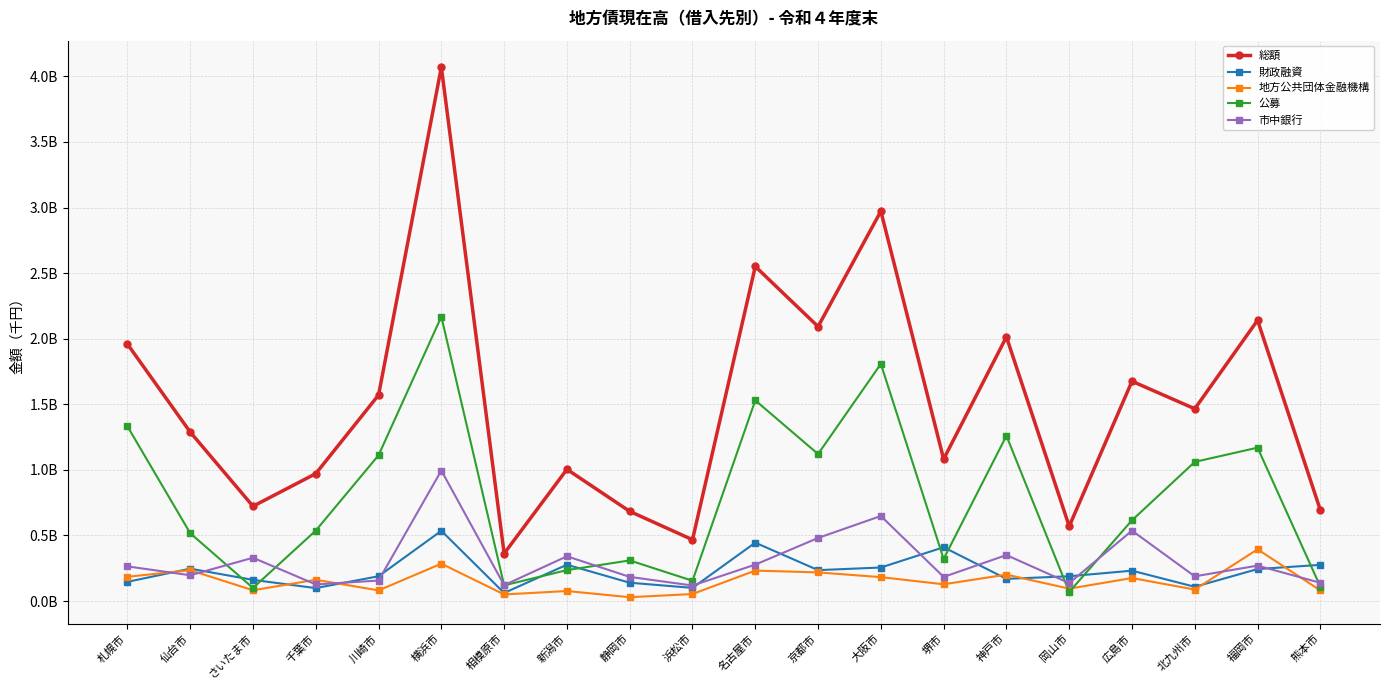

True or false: 市中銀行 and 総額 cross at least once.

False